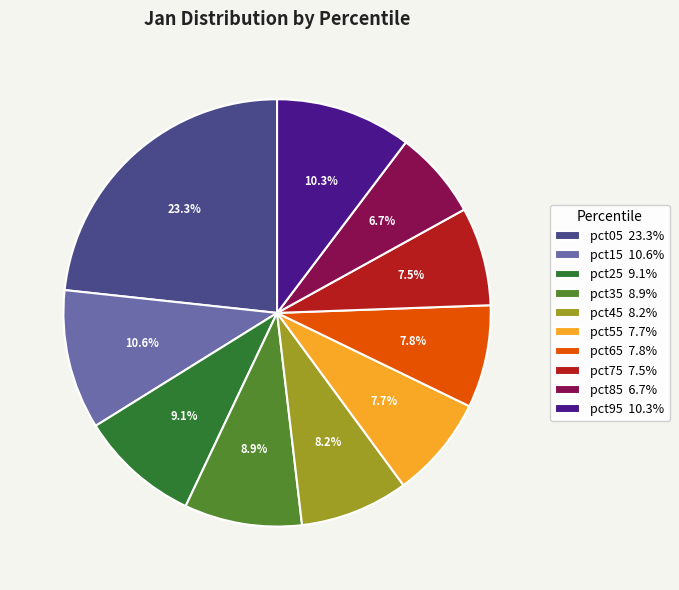

Which category has the smallest portion of the pie?

pct85